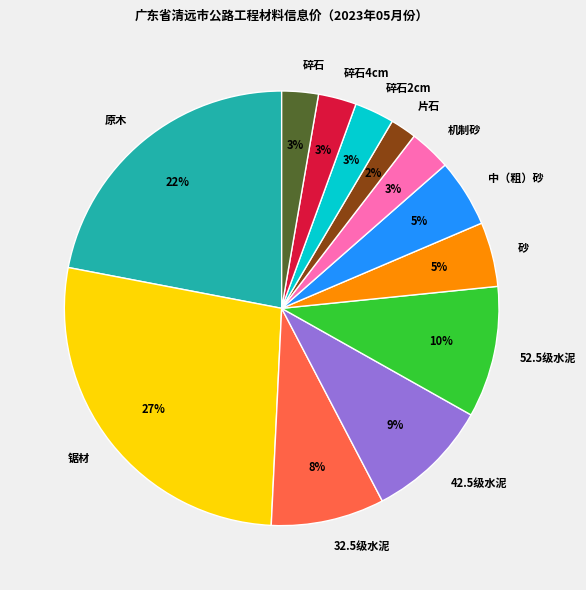

Do 锯材 and 32.5级水泥 together represent more than half of the pie?

No